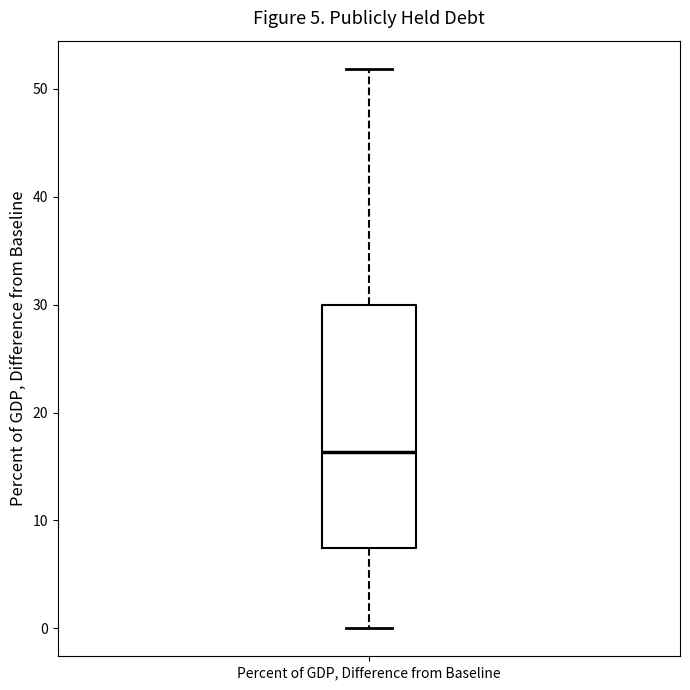

Transcribe this box plot: give where the median line is, the range the box spans, and where the two whiskers end, as read against the y-axis. The values are not printed on the chart, so give them approximately, as read against the axis.

median 16, box 7 to 30, whiskers 0 to 52